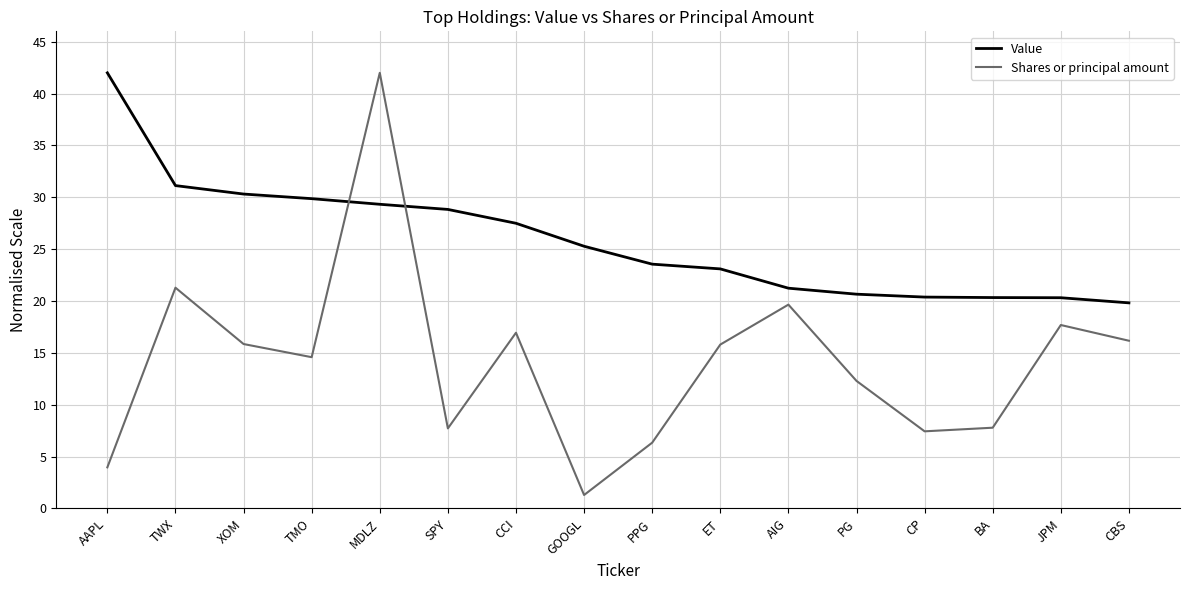

What is the total value across all series at JPM?

38.0